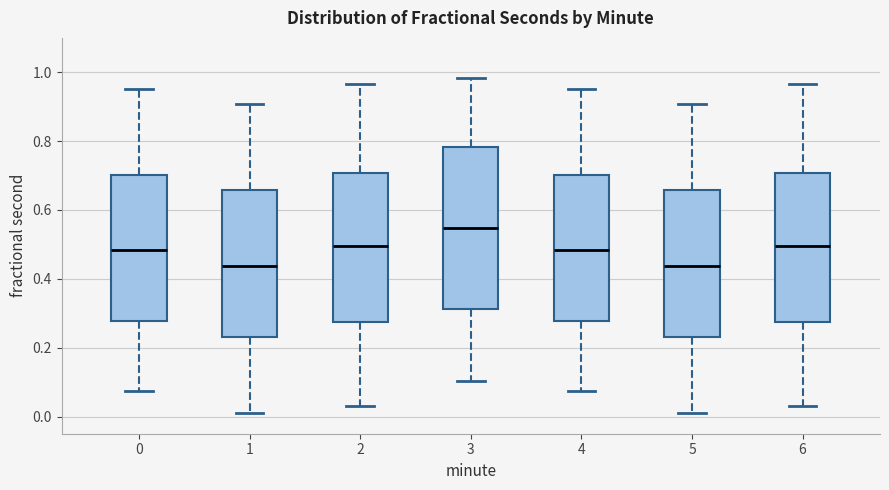

Comparing the boxes themselves (not the whiskers), which one is the tallest?

3